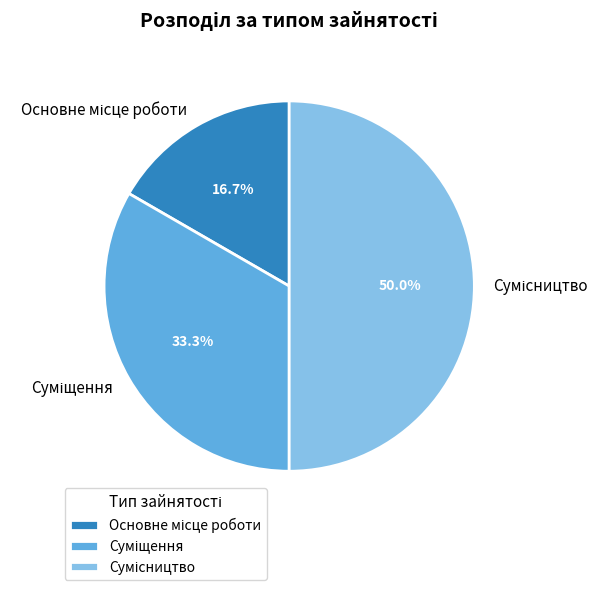

Which slice is the largest?

Сумісництво